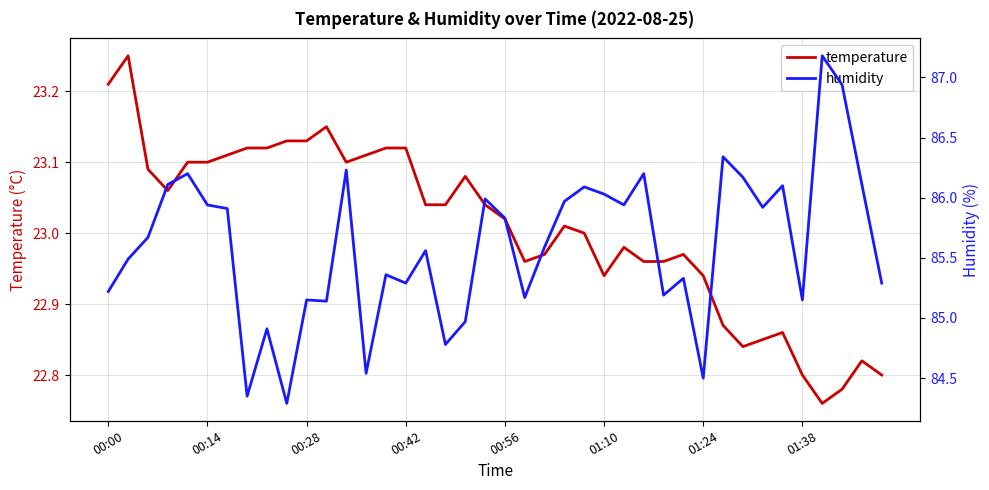

Rank the series by their average value, from lowest to highest.

temperature, humidity